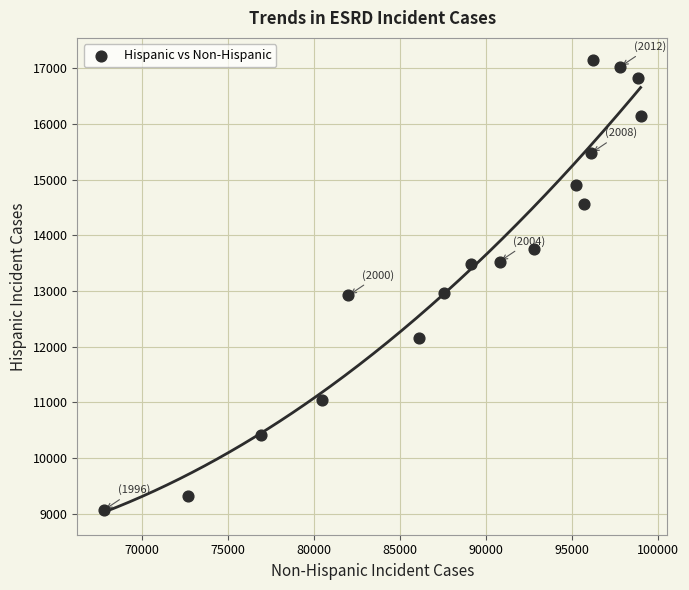

What is the range of X values (max minus min)?

31156